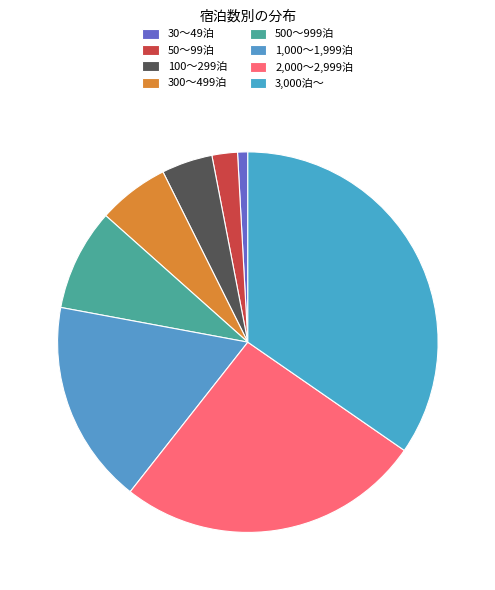

Is it true that 1,000～1,999泊 is 17% of the pie?

True